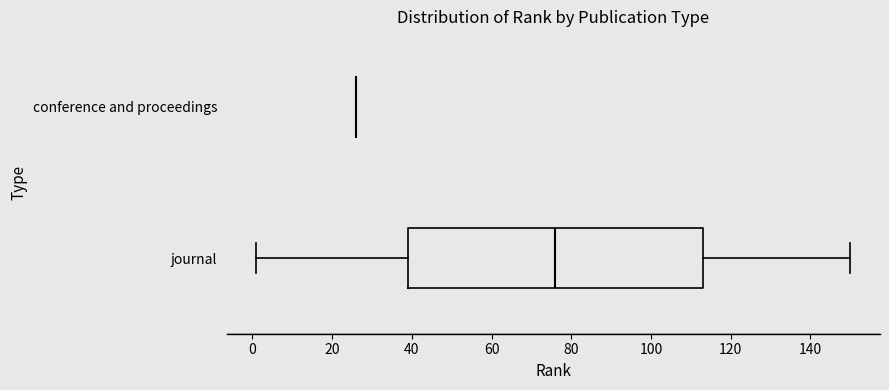

Which box is the widest, from its left edge to its right edge?

journal